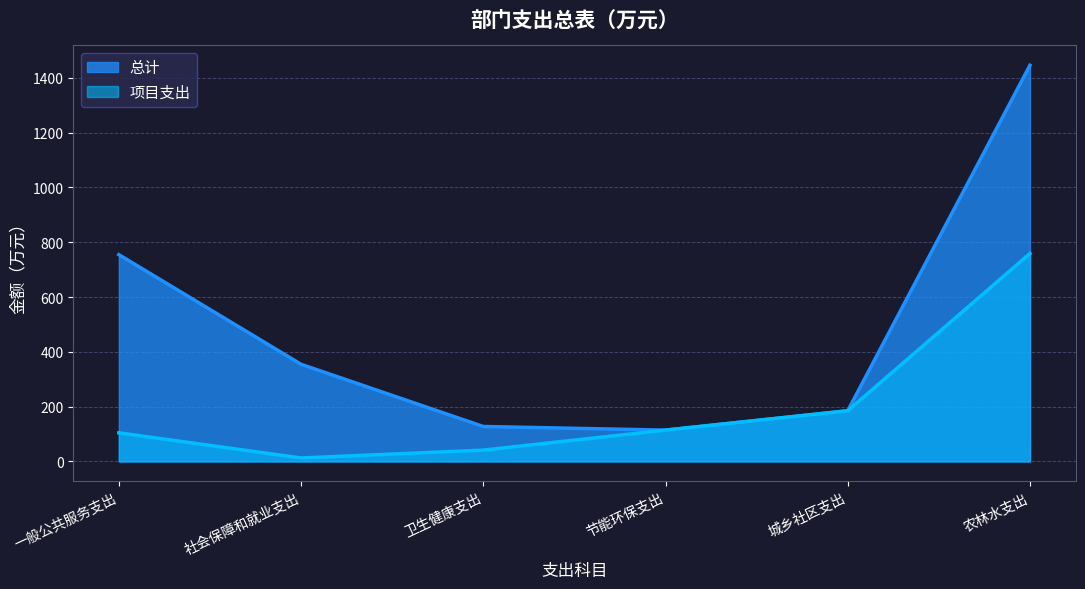

Is the value of 项目支出 at 节能环保支出 greater than the value of 总计 at 一般公共服务支出?

No